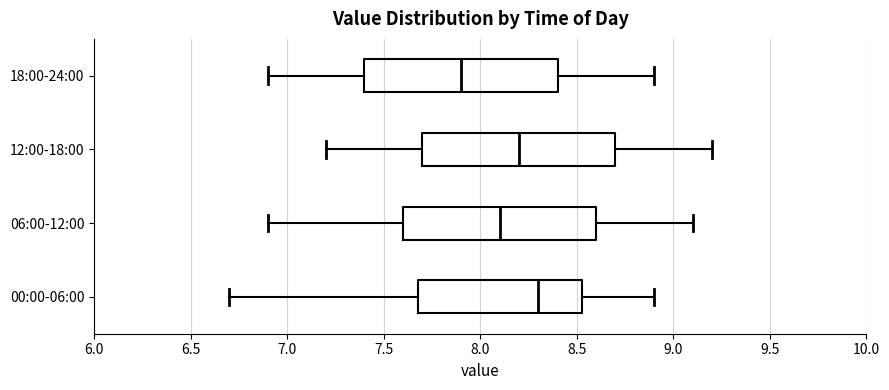

Reading bottom to top, transcribe this box plot: for each box, give where its median line is, the range the box spans, and where its two whiskers end, as read against the x-axis. The values are not printed on the chart, so give them approximately, as read against the axis.

00:00-06:00: median 8.30, box 7.70 to 8.55, whiskers 6.70 to 8.90
06:00-12:00: median 8.10, box 7.60 to 8.60, whiskers 6.90 to 9.10
12:00-18:00: median 8.20, box 7.70 to 8.70, whiskers 7.20 to 9.20
18:00-24:00: median 7.90, box 7.40 to 8.40, whiskers 6.90 to 8.90